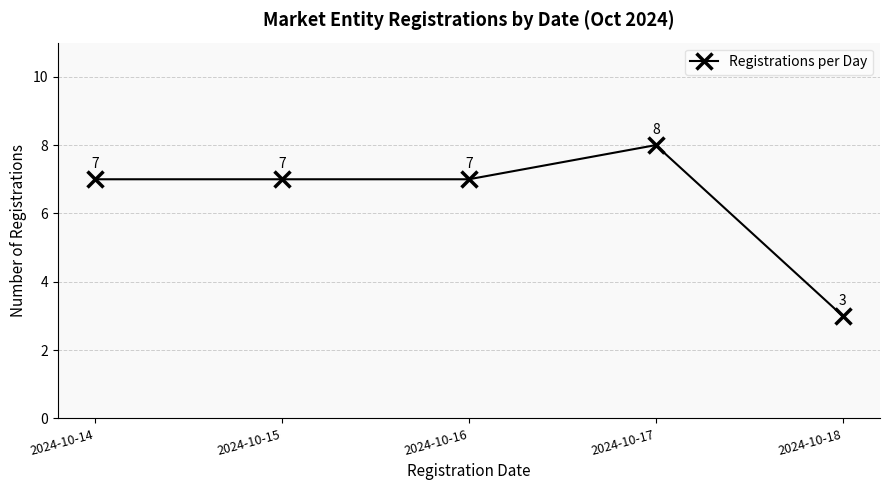

Which category has the lowest value across all series?

2024-10-18